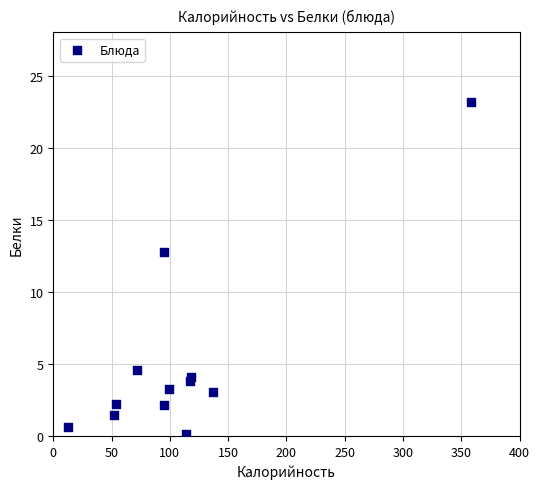

What Y value in the scatter plot is closest to 11?

12.8